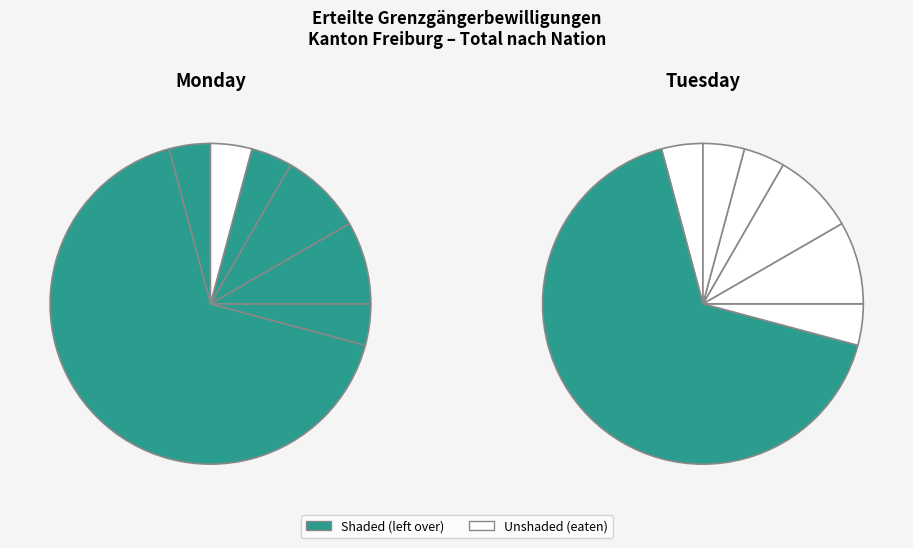

Does Portugal represent more than half of the total?

No